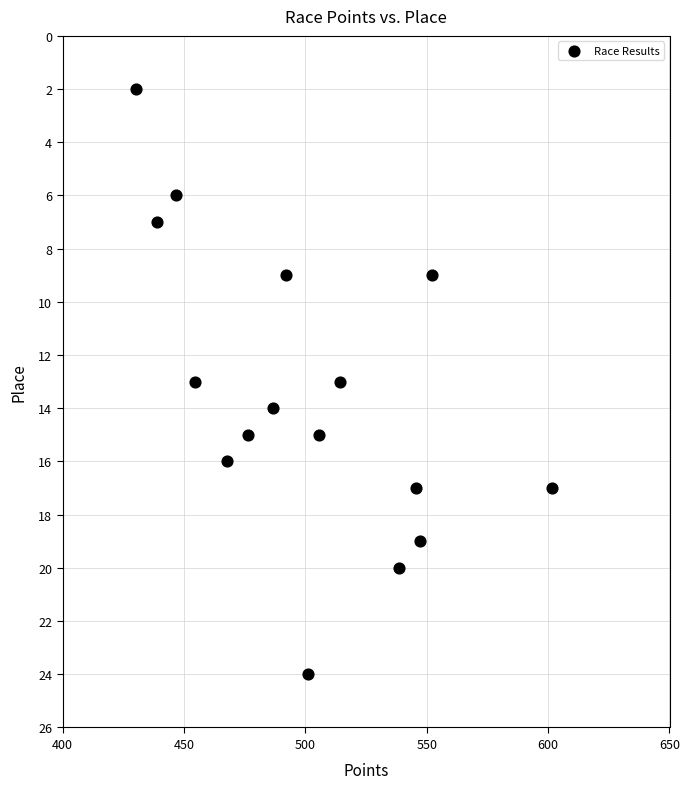

What is the range of Y values (max minus min)?

22